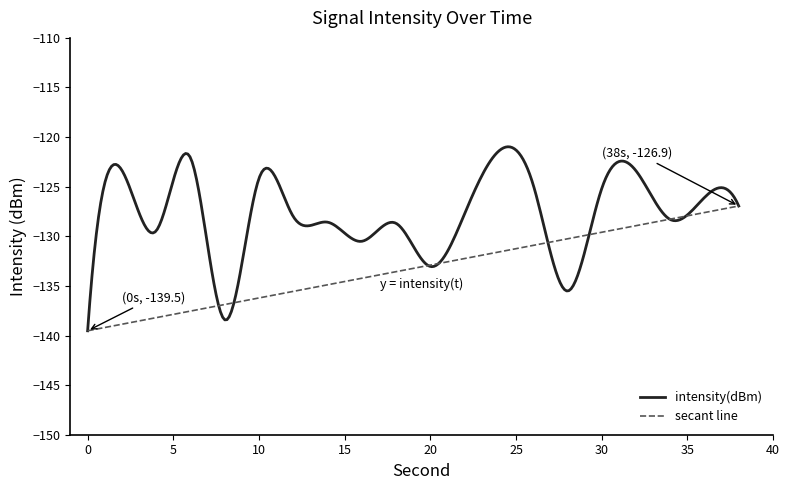

How many points are lower than both their immediate neighbors (excluding endpoints)?

6